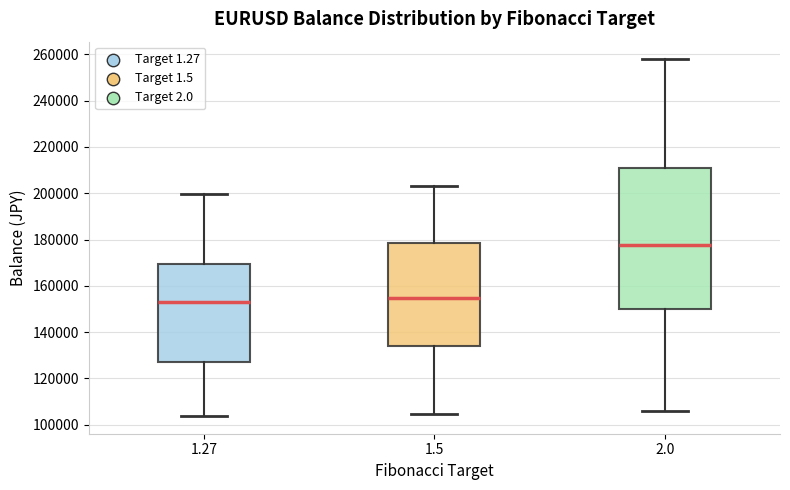

Reading left to right, transcribe this box plot: for each box, give where its median line is, the range the box spans, and where its two whiskers end, as read against the y-axis. The values are not printed on the chart, so give them approximately, as read against the axis.

1.27: median 152000, box 126000 to 170000, whiskers 104000 to 200000
1.5: median 154000, box 134000 to 178000, whiskers 104000 to 202000
2.0: median 178000, box 150000 to 212000, whiskers 106000 to 258000